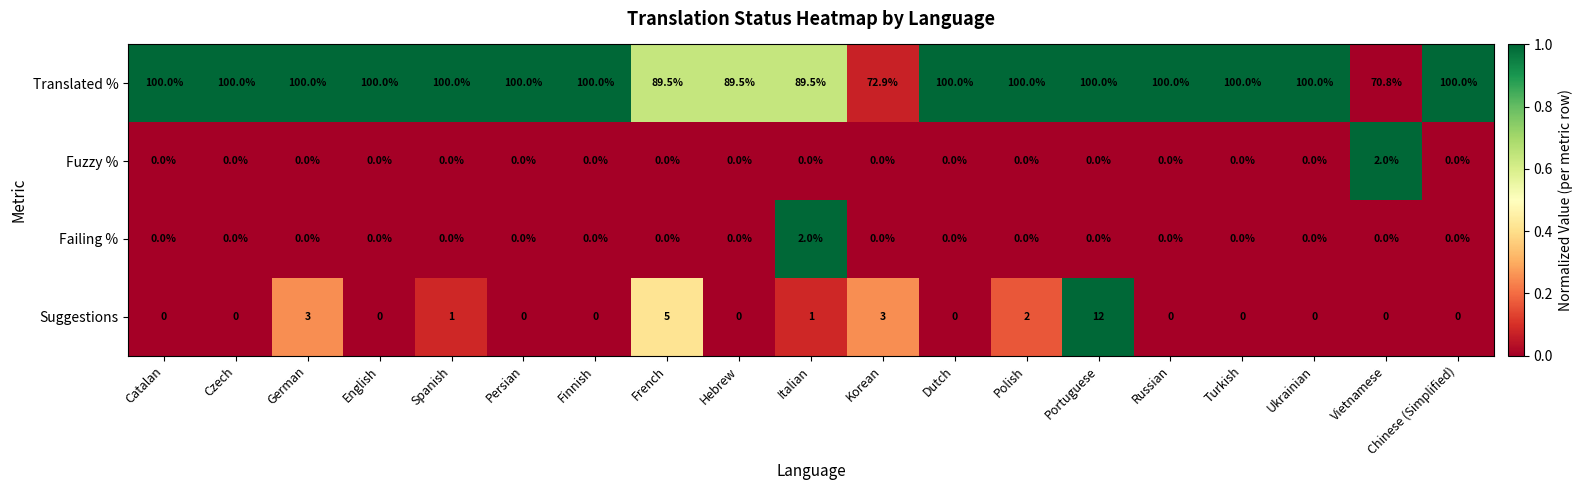

What value does the Suggestions series have at French?

5.0